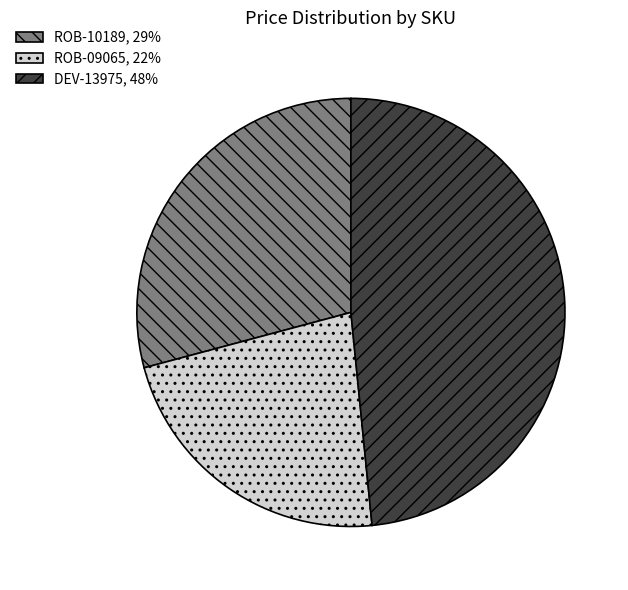

Which has a higher value, ROB-10189, 29% or DEV-13975, 48%?

DEV-13975, 48%